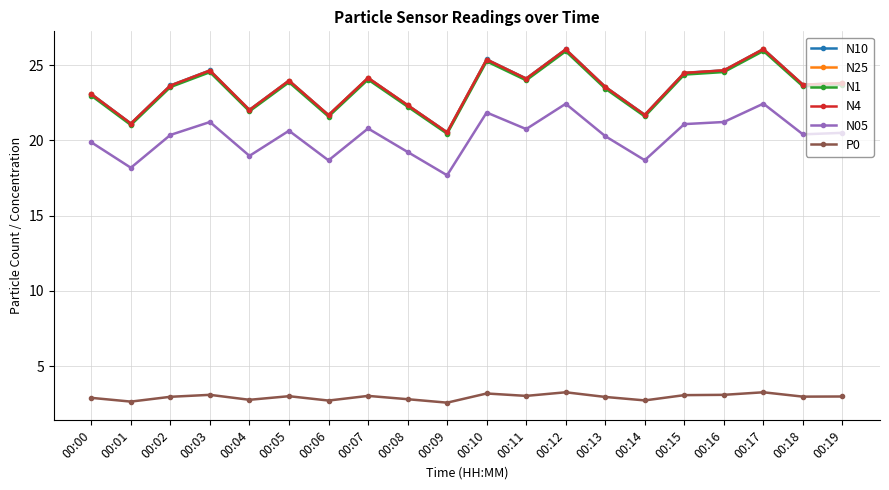

What is the value of the N25 point at the 20th from the left?

23.8